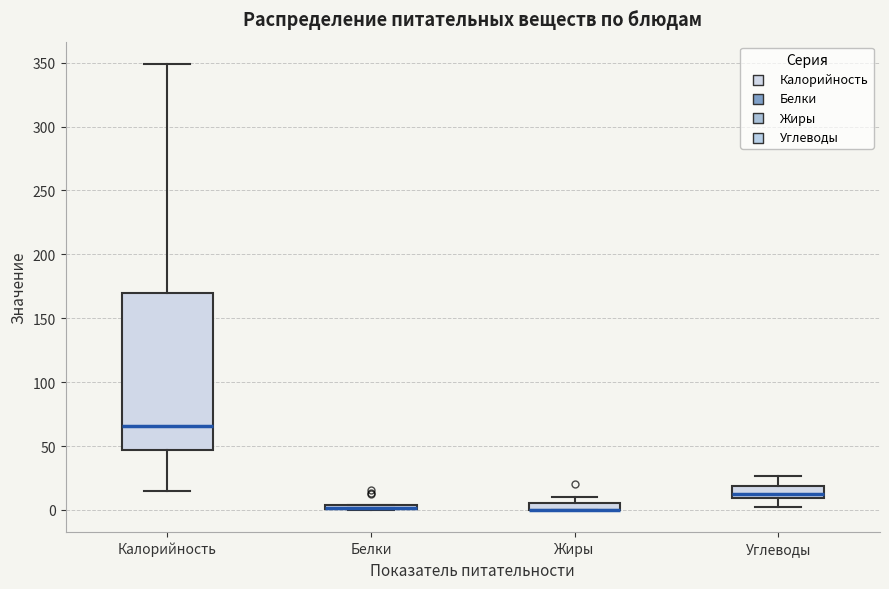

Comparing the boxes themselves (not the whiskers), which one is the tallest?

Калорийность